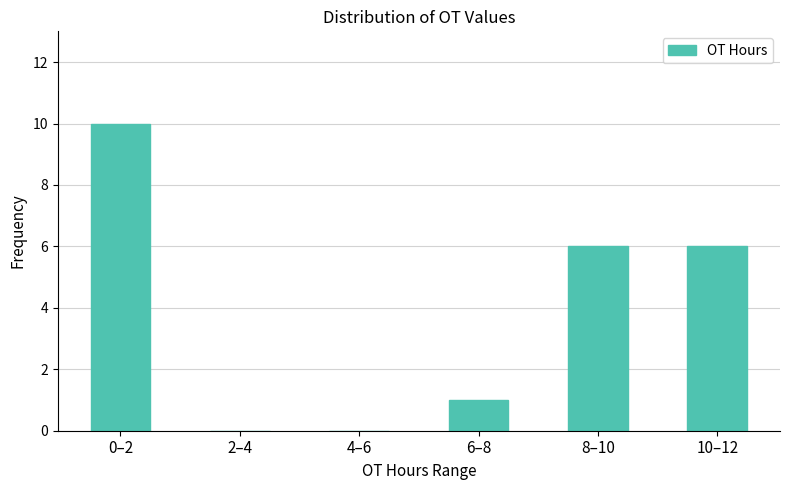

Reading left to right, extract all data points from this chart.

0–2=10	2–4=0	4–6=0	6–8=1	8–10=6	10–12=6